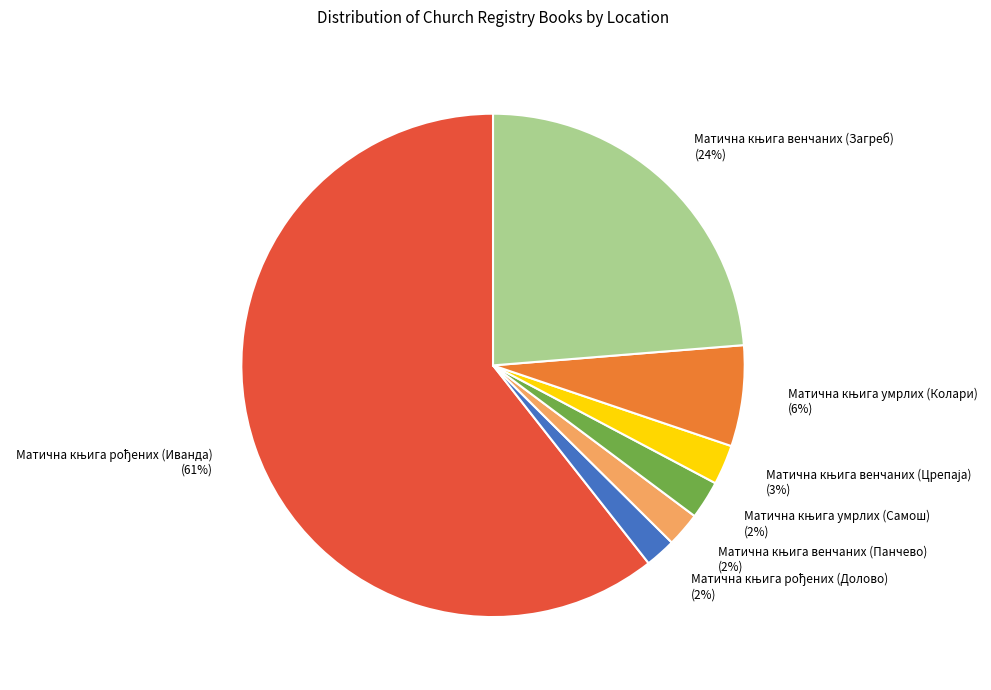

How many slices are in this pie chart?

7